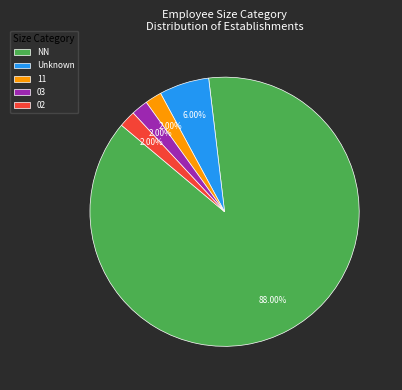

Is NN the majority of the pie?

Yes